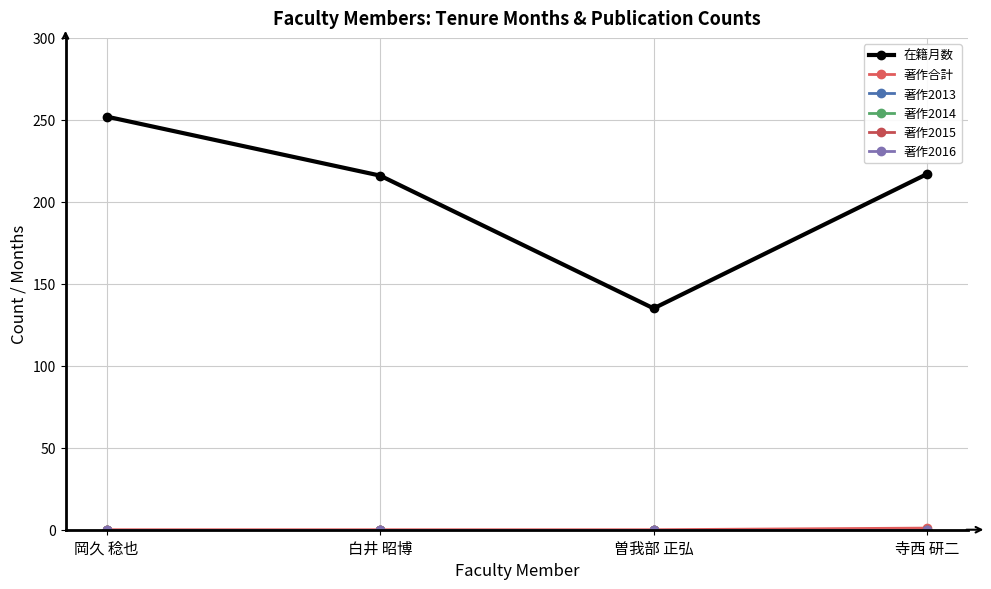

Reading left to right, transcribe all the data shown in this chart.

在籍月数: 岡久 稔也=252	白井 昭博=216	曽我部 正弘=135	寺西 研二=217
著作合計: 岡久 稔也=0	白井 昭博=0	曽我部 正弘=0	寺西 研二=1
著作2013: 岡久 稔也=0	白井 昭博=0	曽我部 正弘=0	寺西 研二=0
著作2014: 岡久 稔也=0	白井 昭博=0	曽我部 正弘=0	寺西 研二=0
著作2015: 岡久 稔也=0	白井 昭博=0	曽我部 正弘=0	寺西 研二=0
著作2016: 岡久 稔也=0	白井 昭博=0	曽我部 正弘=0	寺西 研二=0